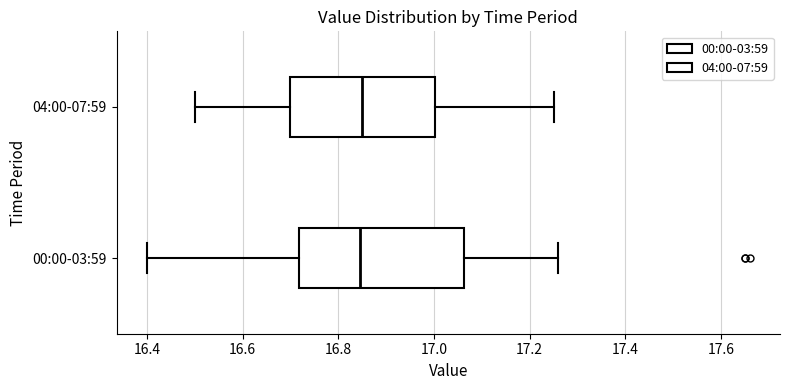

Where does the median line of the box for 04:00-07:59 sit on the x-axis? The values are not printed on the chart, so give them approximately, as read against the axis.

16.86